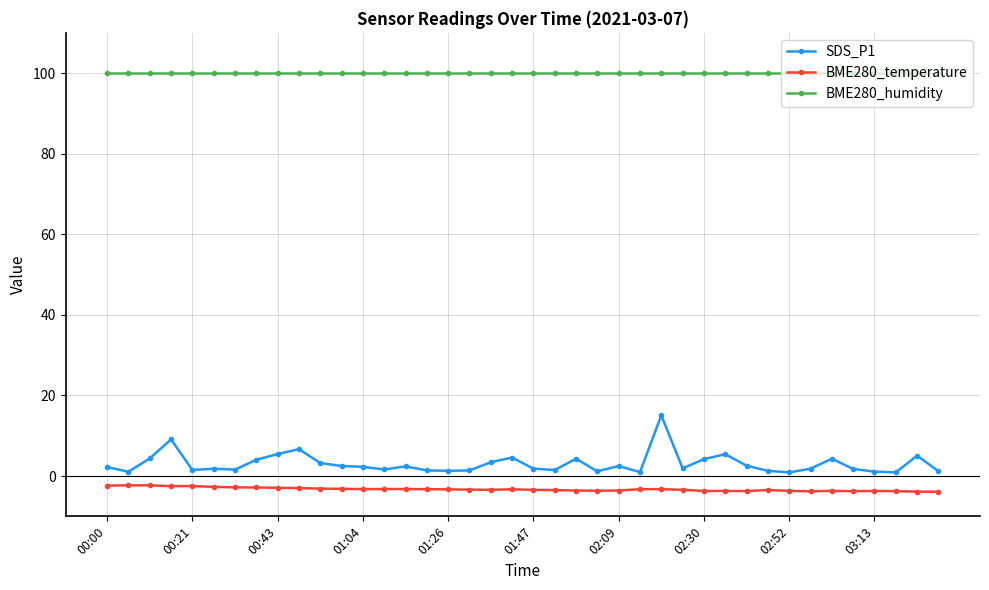

What is the sum of all SDS_P1 values?

121.9